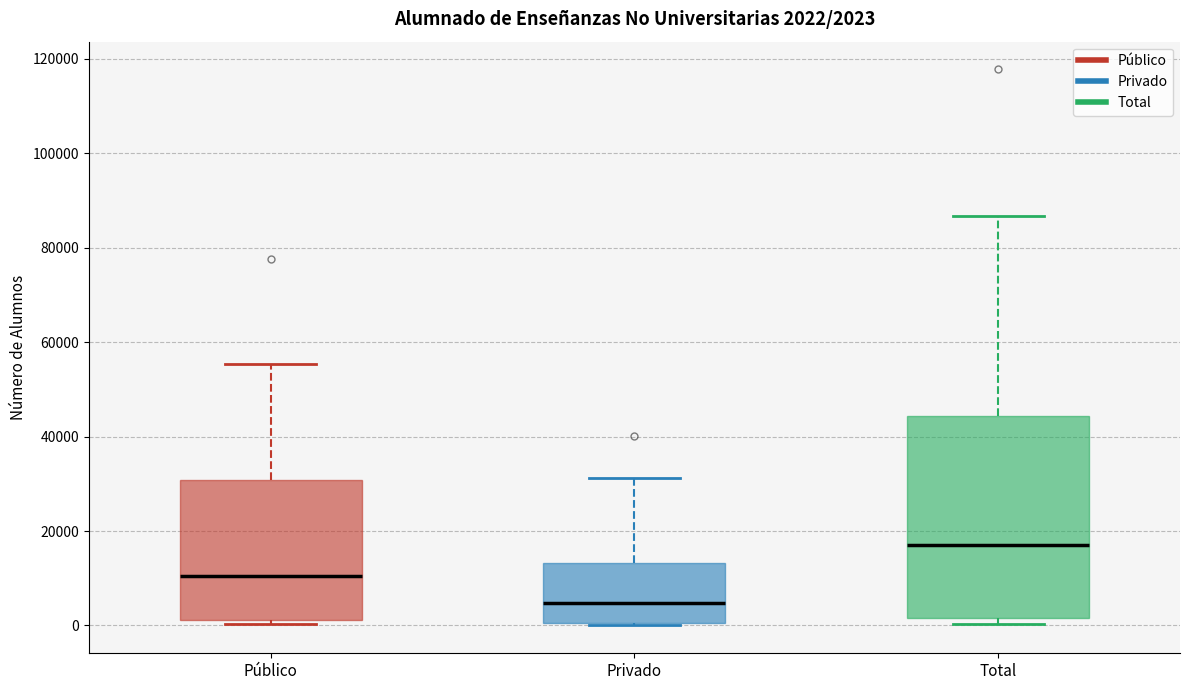

Which box has the lowest median line?

Privado